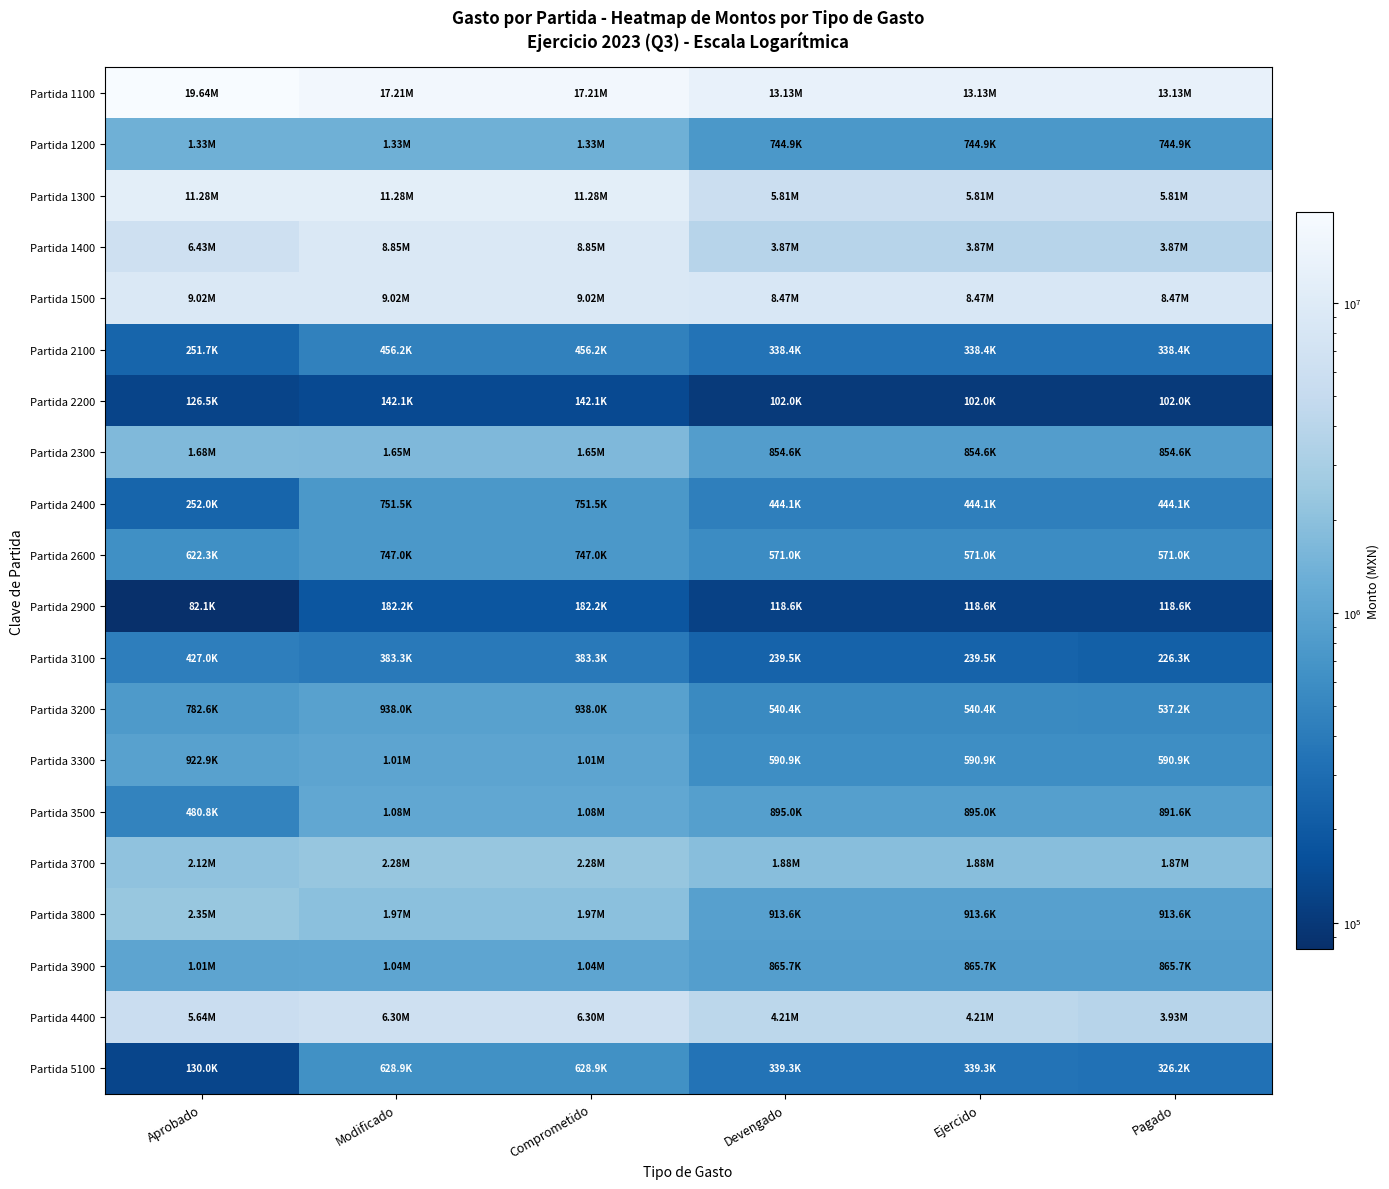

At how many categories does at least one series exceed 16662371?

3